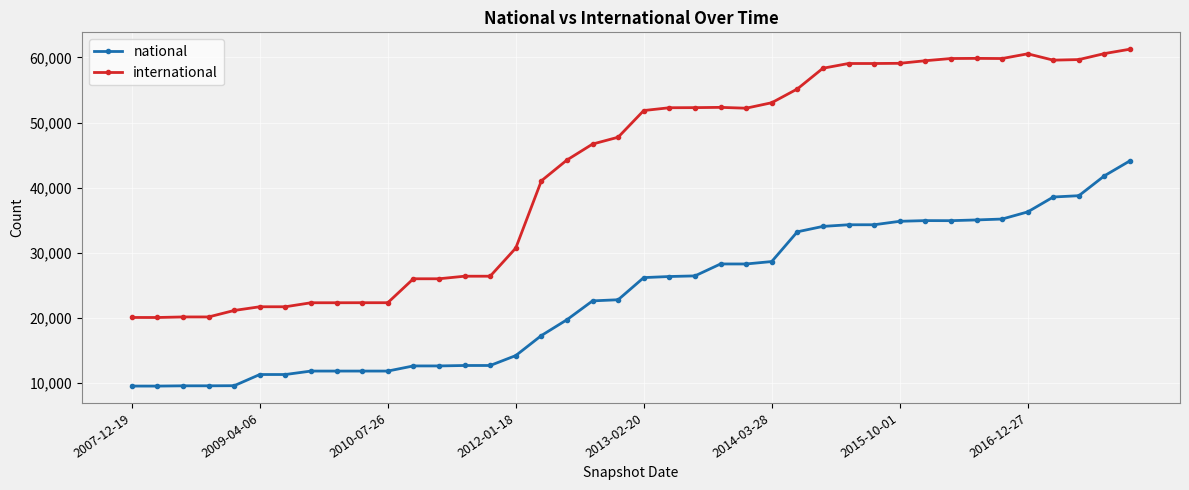

Which series has the widest spread of values?

international